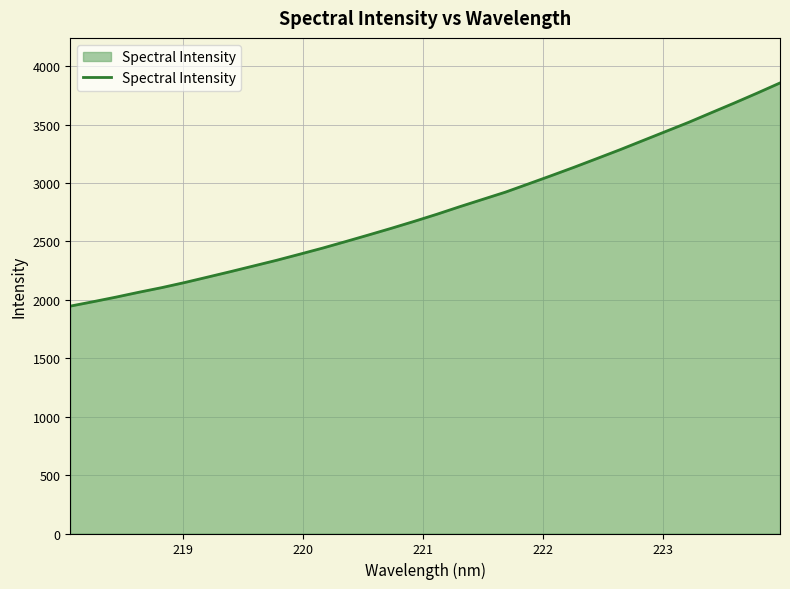

What is the sum of all values?

88716.7